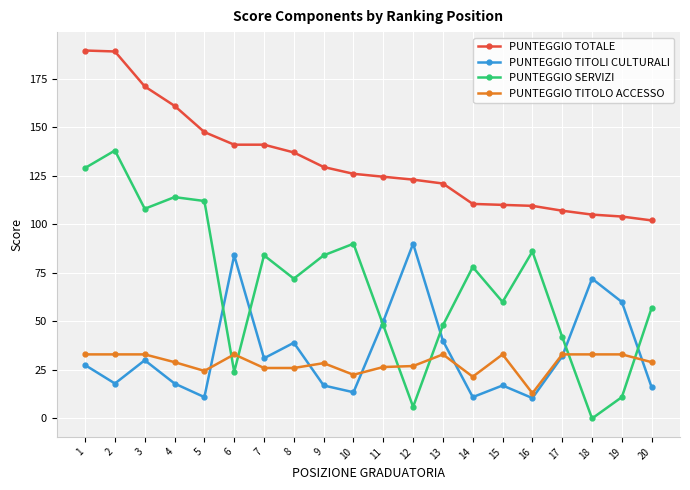

After their last crossing, which series has the higher values: PUNTEGGIO TITOLI CULTURALI or PUNTEGGIO TITOLO ACCESSO?

PUNTEGGIO TITOLO ACCESSO